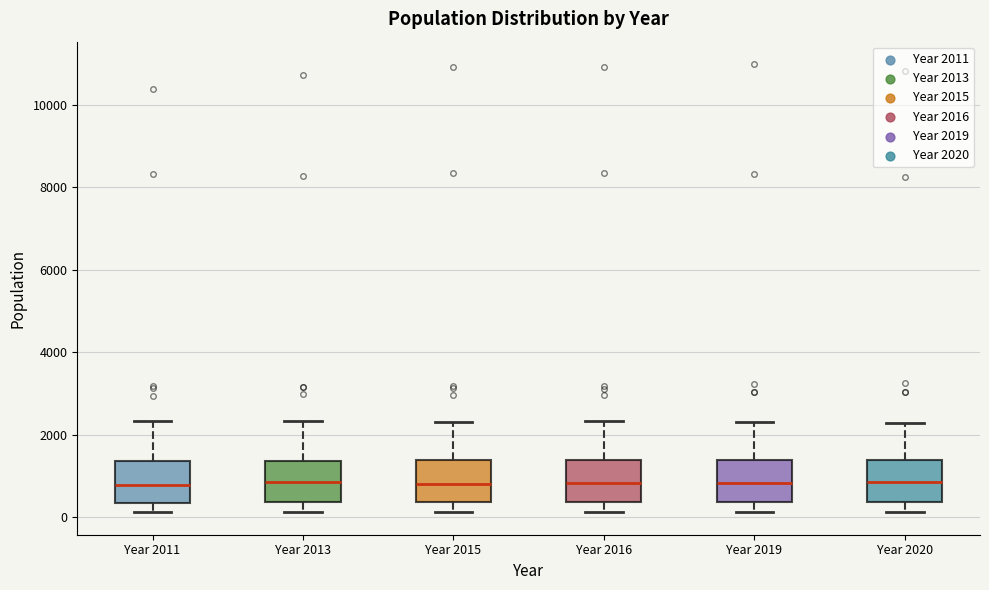

Where is the lower edge of the box for Year 2011 on the y-axis? The values are not printed on the chart, so give them approximately, as read against the axis.

400